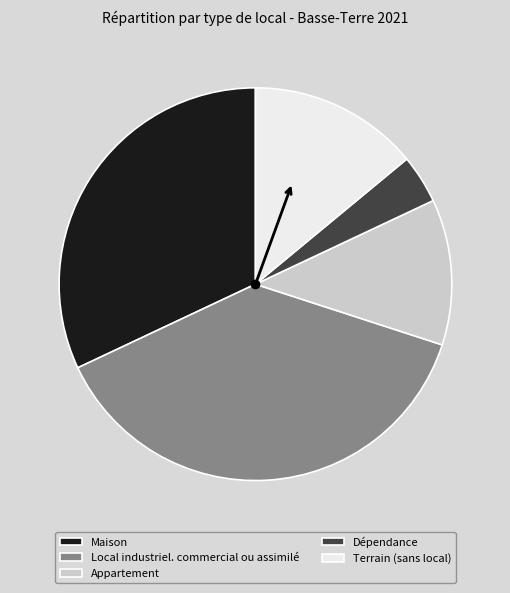

What is the largest slice in the pie chart?

Local industriel. commercial ou assimilé